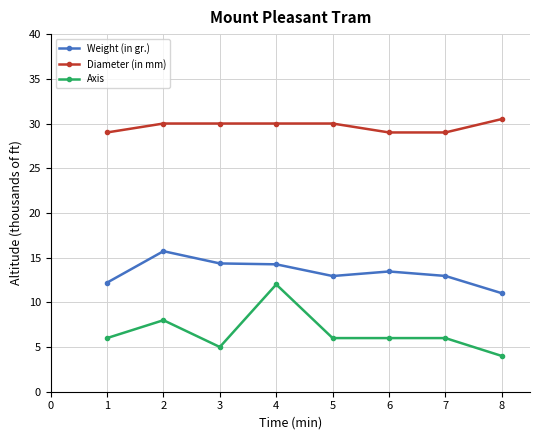

At how many categories does at least one series exceed 18?

8